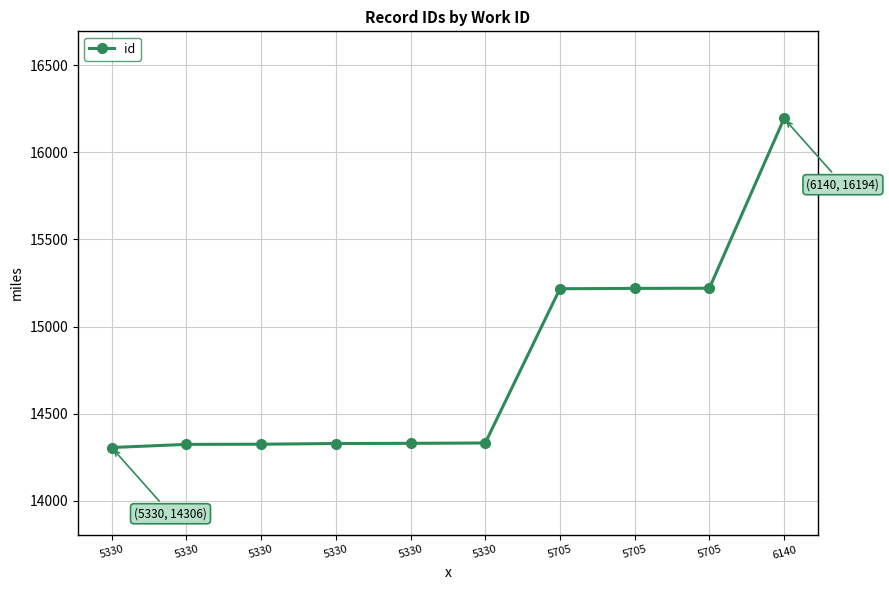

What is the sum of all values?

147796